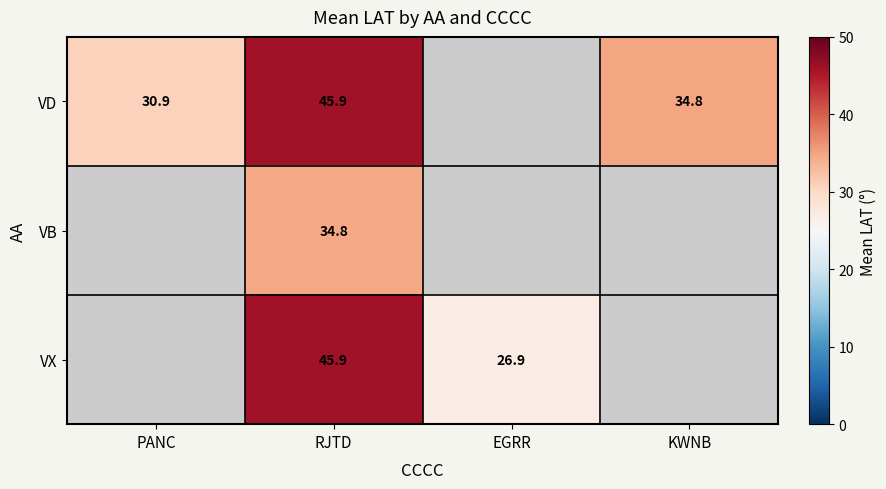

Is the value of VX at RJTD greater than the value of VD at PANC?

Yes